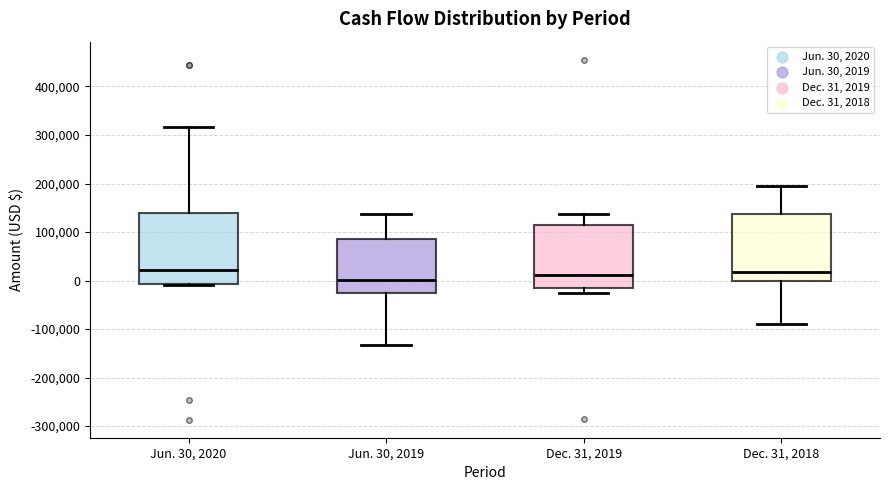

Reading left to right, transcribe this box plot: for each box, give where its median line is, the range the box spans, and where its two whiskers end, as read against the y-axis. The values are not printed on the chart, so give them approximately, as read against the axis.

Jun. 30, 2020: median 20000, box -10000 to 140000, whiskers -10000 to 320000
Jun. 30, 2019: median 0, box -30000 to 90000, whiskers -130000 to 140000
Dec. 31, 2019: median 10000, box -20000 to 110000, whiskers -20000 (just below the box's lower edge) to 140000
Dec. 31, 2018: median 20000, box 0 to 140000, whiskers -90000 to 190000